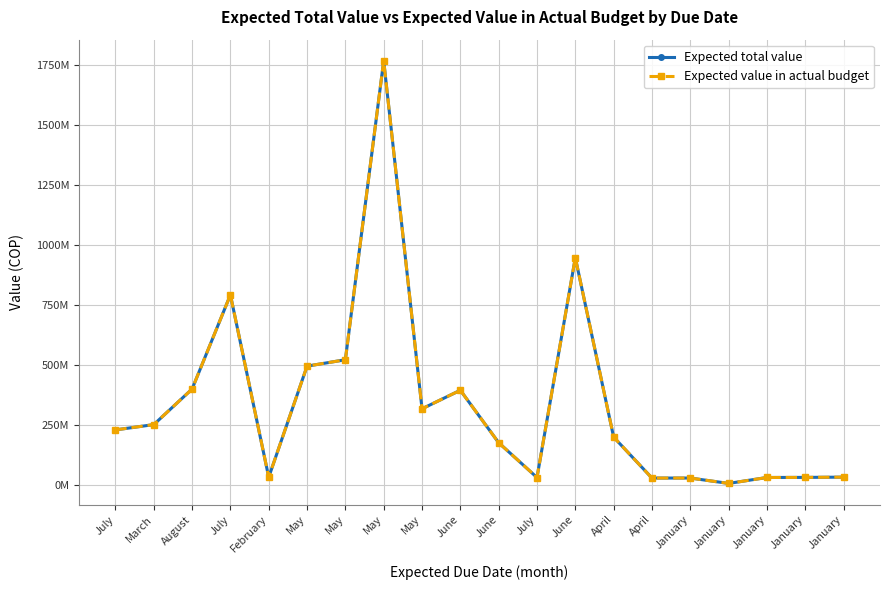

Is this an area chart (filled region under the line)?

No